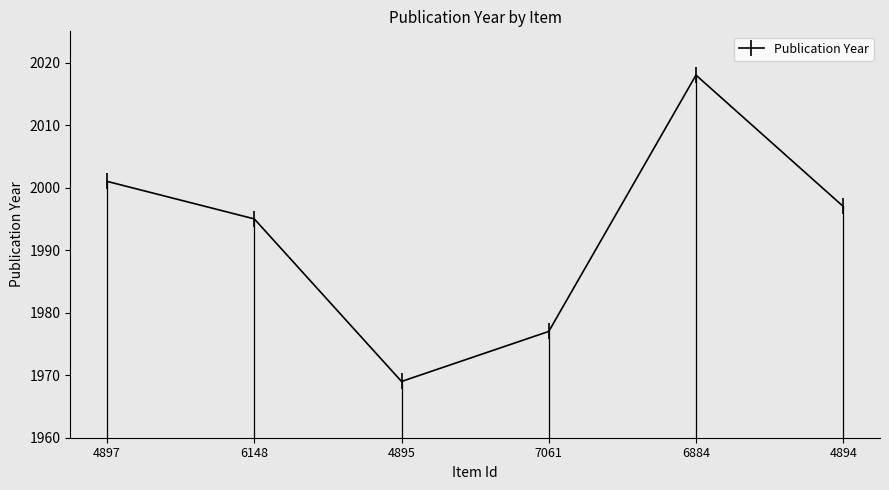

Is this an area chart (filled region under the line)?

No